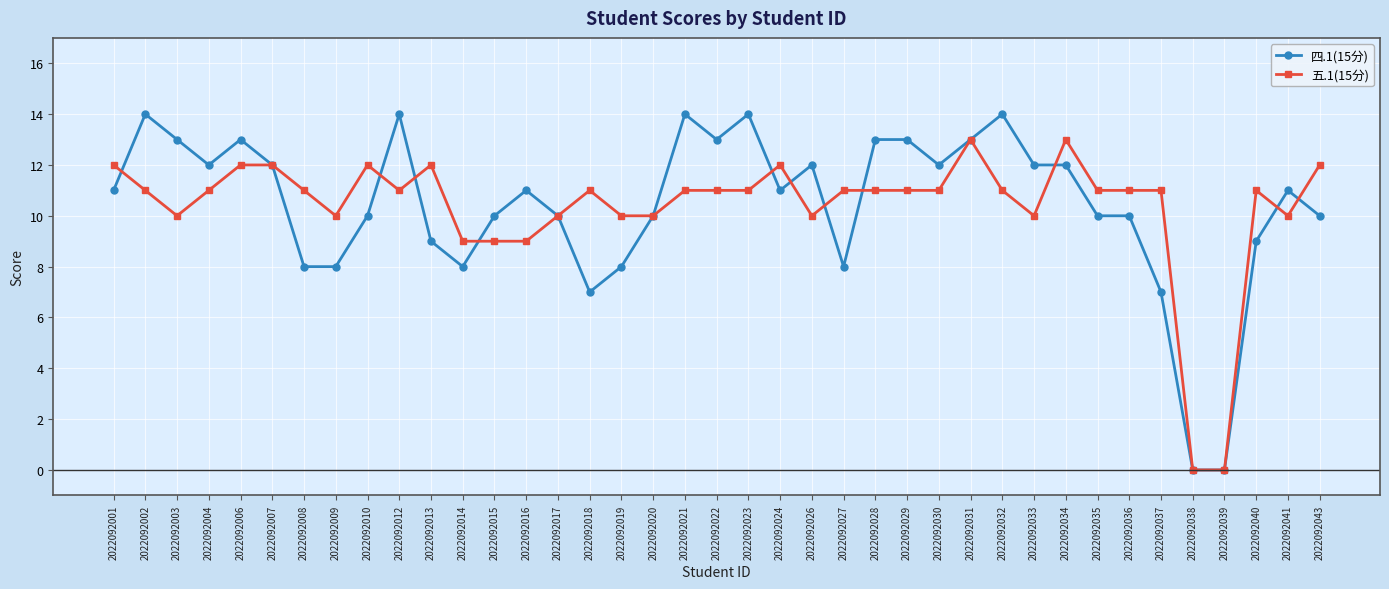

The value of 四.1(15分) at 2022092037 is 12. True or false?

False